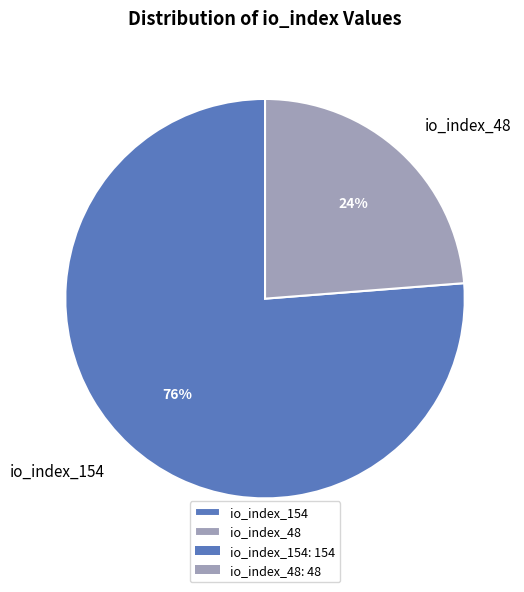

To the nearest percent, what is the combined percentage of io_index_154 and io_index_48?

100%